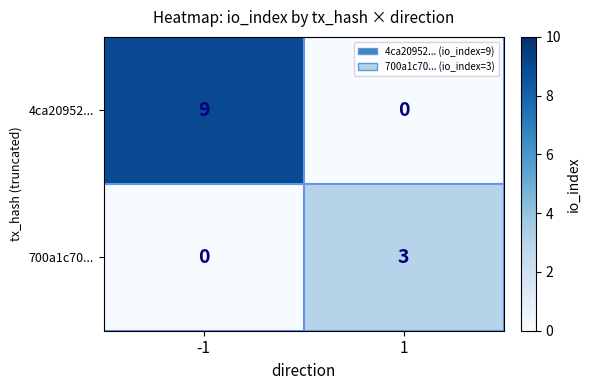

What is the difference between the 4ca20952... values at -1 and 1?

9